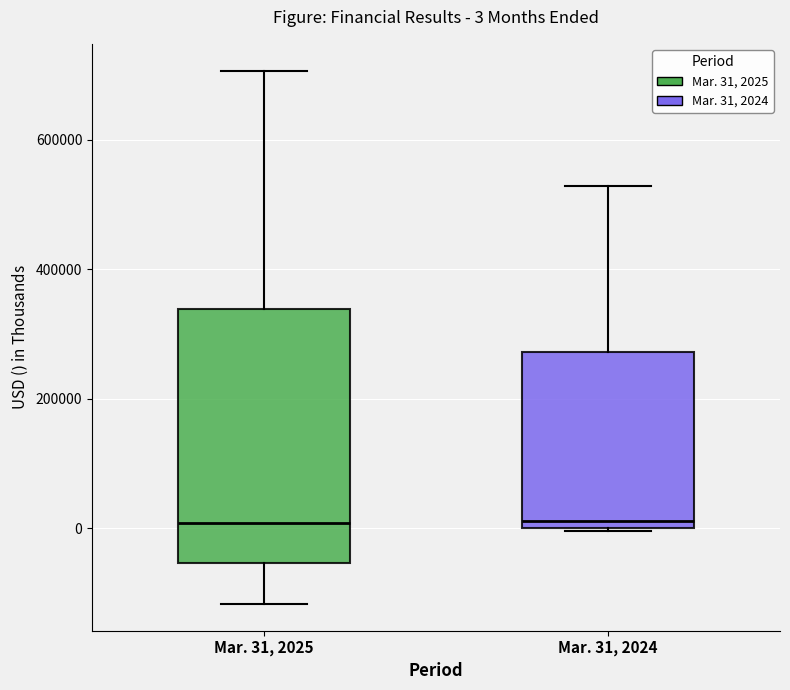

Which box is the tallest, from its lower edge to its upper edge?

Mar. 31, 2025